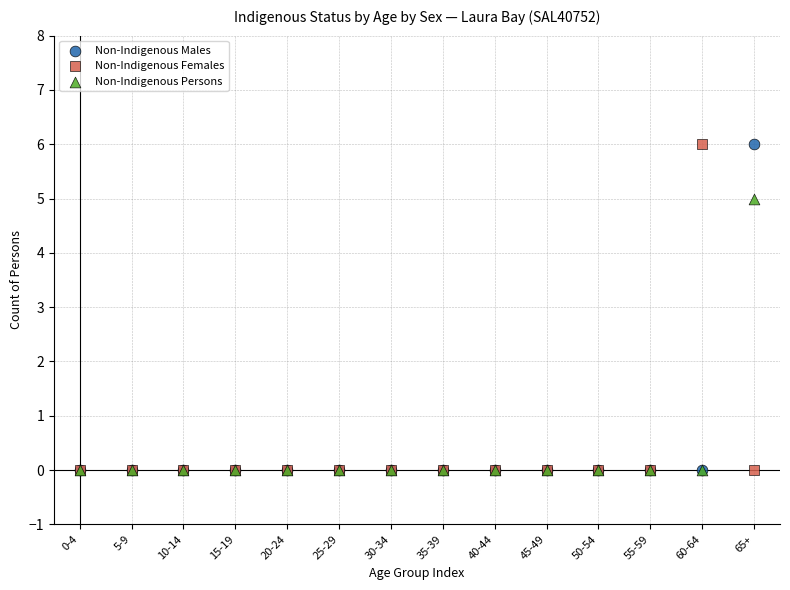

Across all series, what Y value is closest to 3?

5